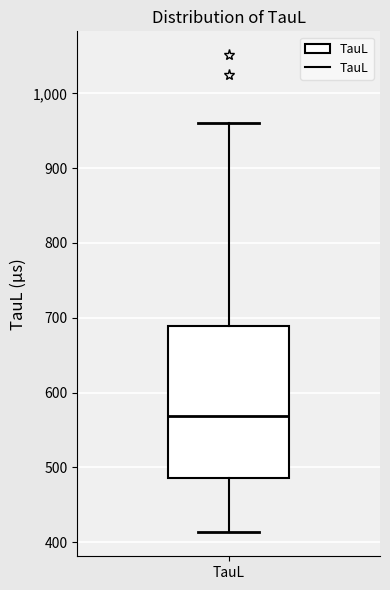

Transcribe this box plot: give where the median line is, the range the box spans, and where the two whiskers end, as read against the y-axis. The values are not printed on the chart, so give them approximately, as read against the axis.

median 570, box 490 to 690, whiskers 410 to 960